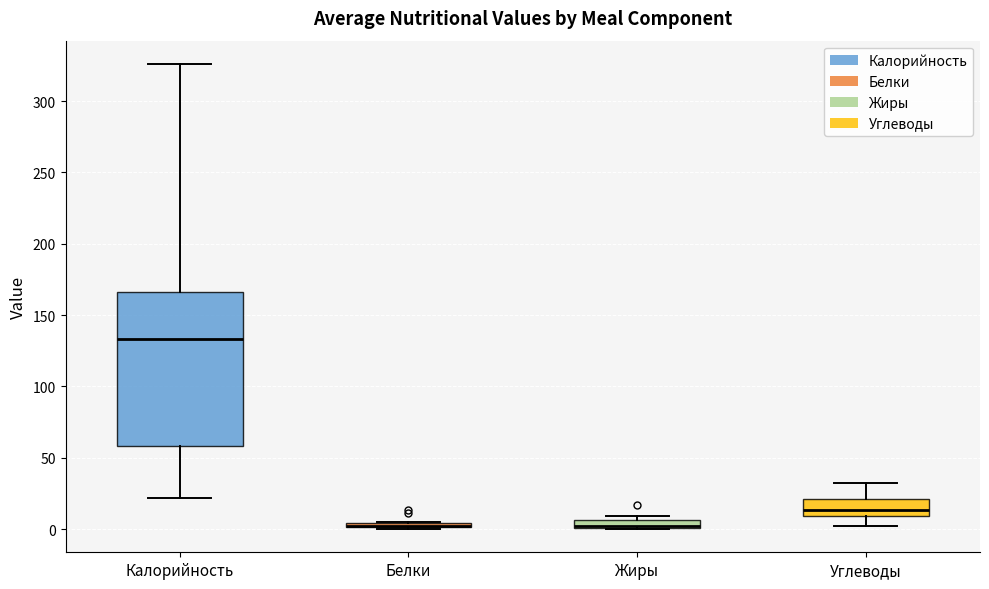

Where does the lower whisker of the box for Калорийность end on the y-axis? The values are not printed on the chart, so give them approximately, as read against the axis.

20